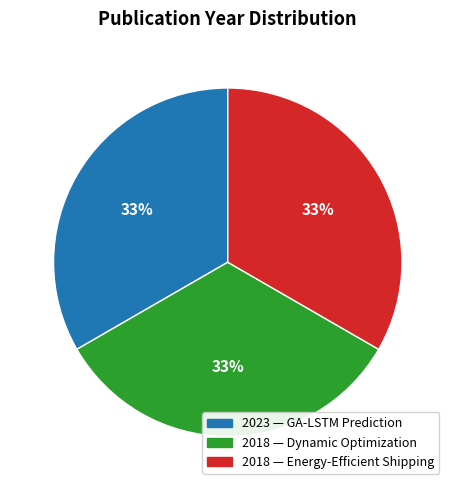

To the nearest percent, what is the average slice percentage?

33%